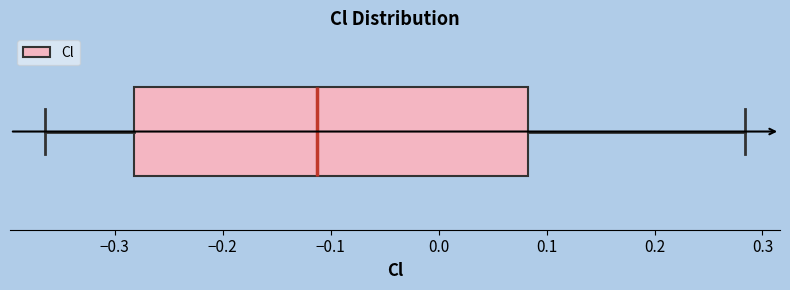

Read this box plot against the x-axis: the position of the median line, the range covered by the box, and the ends of both whiskers. The values are not printed on the chart, so give them approximately, as read against the axis.

median -0.11, box -0.28 to 0.08, whiskers -0.36 to 0.28